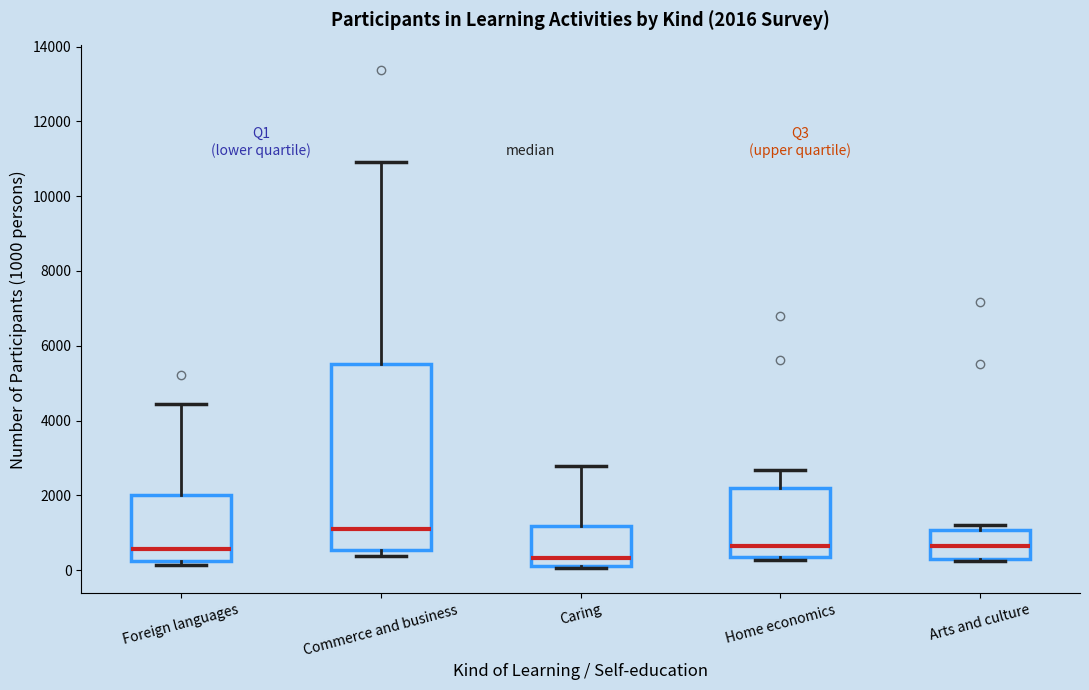

Which box has the highest median line?

Commerce and business